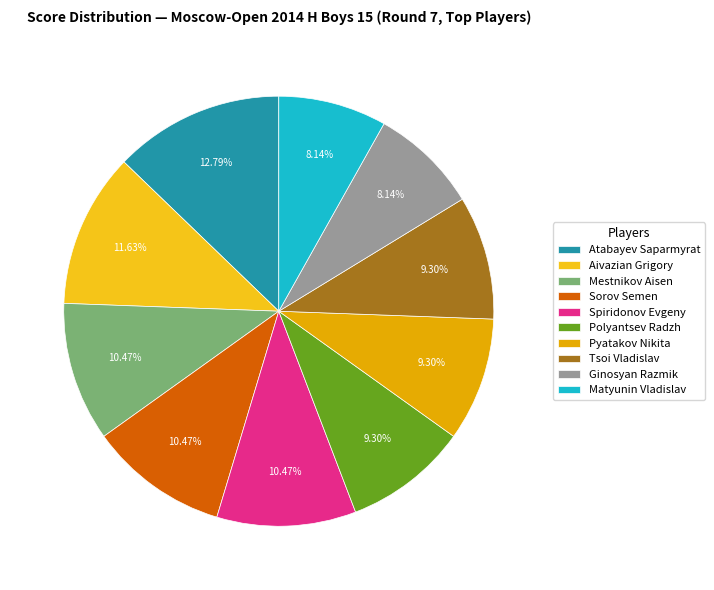

What is the ratio of the value at Polyantsev Radzh to the value at Ginosyan Razmik?

1.1